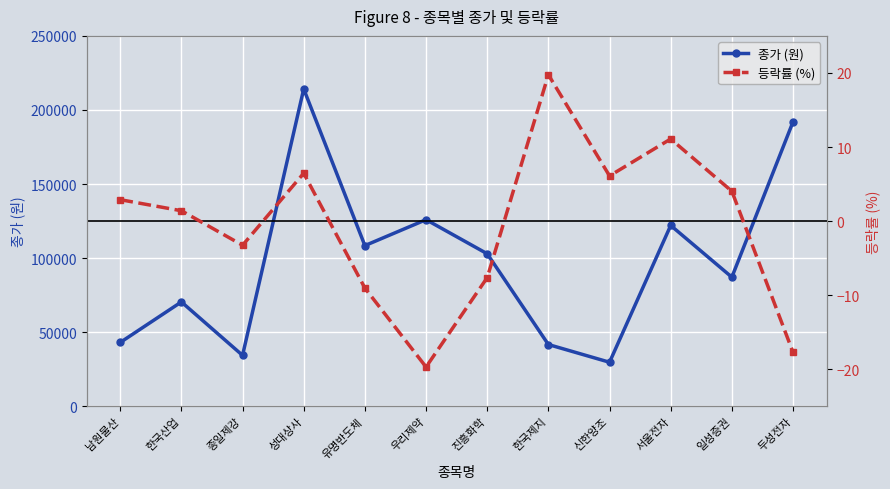

The value of 종가 (원) at 두성전자 is 285705.1. True or false?

False